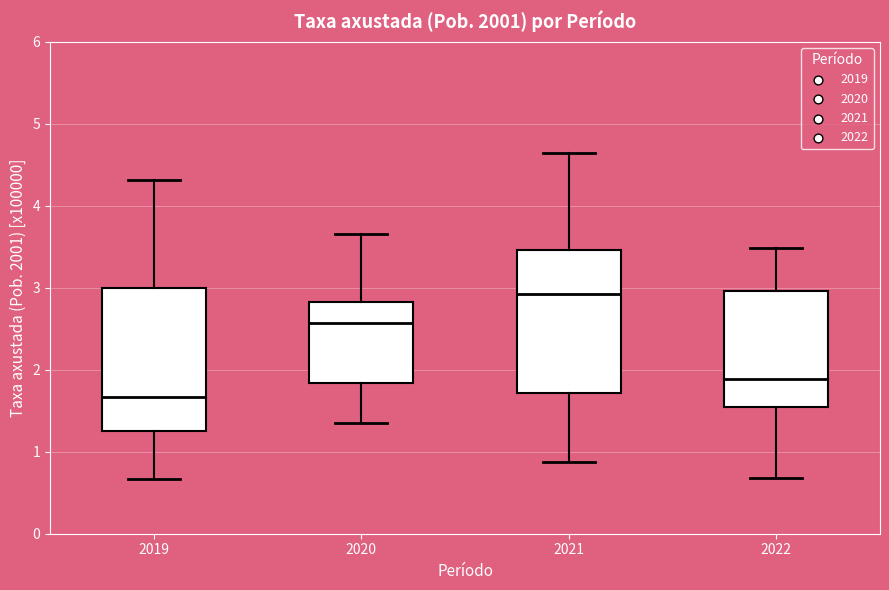

Reading left to right, transcribe this box plot: for each box, give where its median line is, the range the box spans, and where its two whiskers end, as read against the y-axis. The values are not printed on the chart, so give them approximately, as read against the axis.

2019: median 1.7, box 1.3 to 3.0, whiskers 0.7 to 4.3
2020: median 2.6, box 1.8 to 2.8, whiskers 1.4 to 3.7
2021: median 2.9, box 1.7 to 3.5, whiskers 0.9 to 4.6
2022: median 1.9, box 1.5 to 3.0, whiskers 0.7 to 3.5